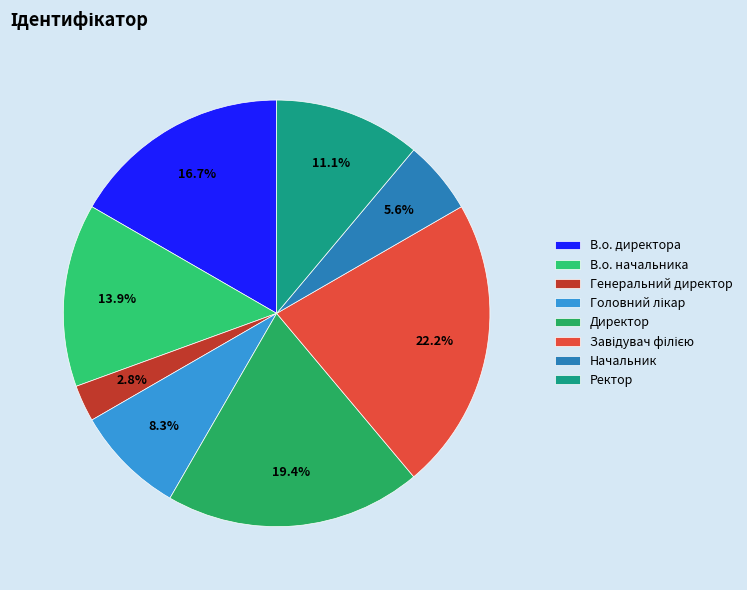

How many segments does this pie chart have?

8